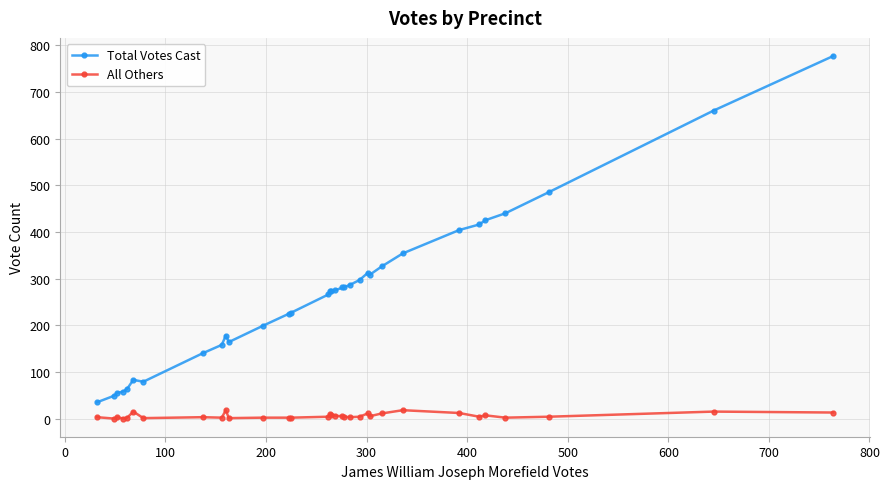

What is the difference between the maximum and minimum values in the Total Votes Cast series?

742